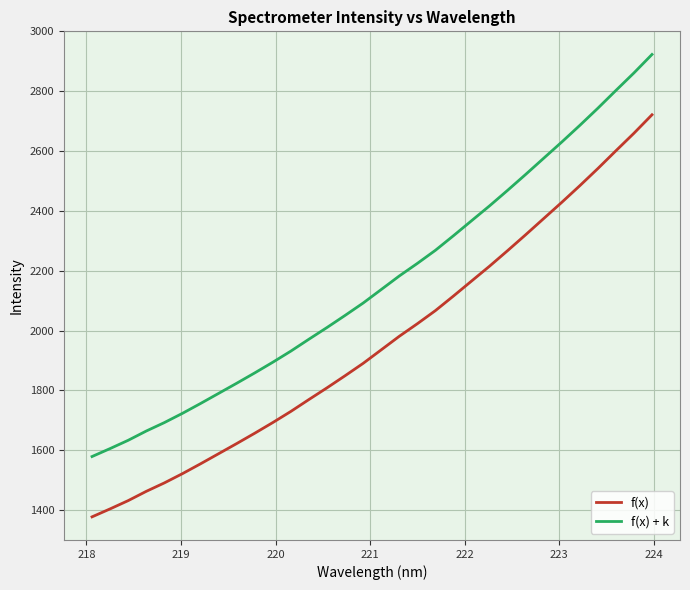

What is the minimum value for f(x)?

1377.1